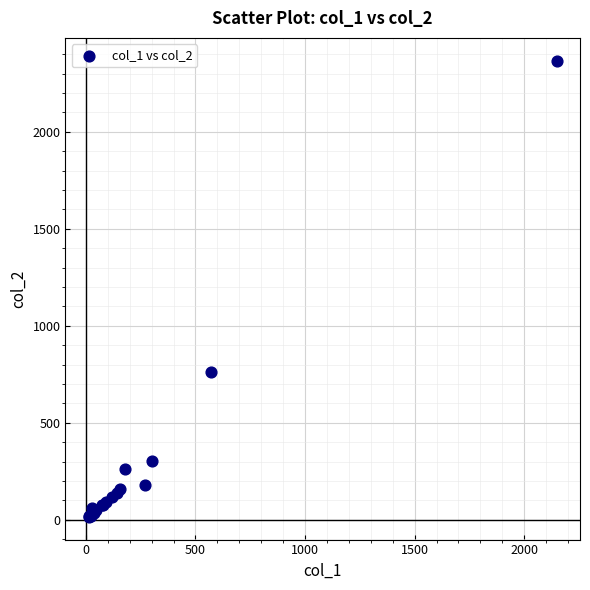

What Y value in the scatter plot is closest to 1191?

760.0